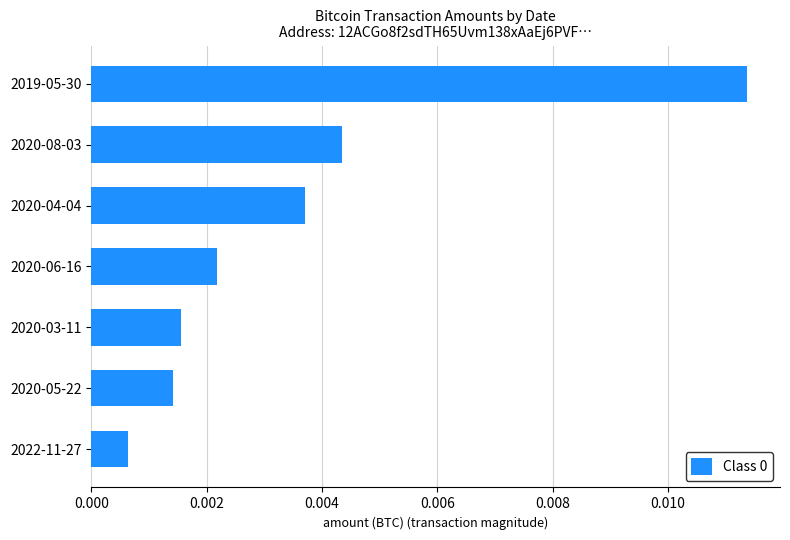

At which label is the value closest to 0?

2022-11-27